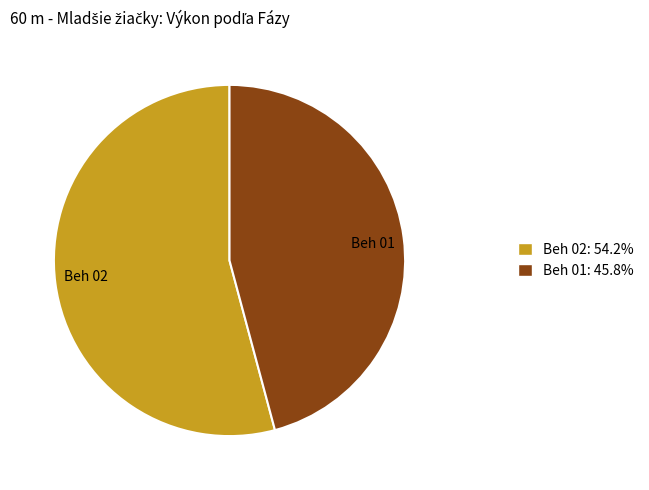

Which slice is the largest?

Beh 02